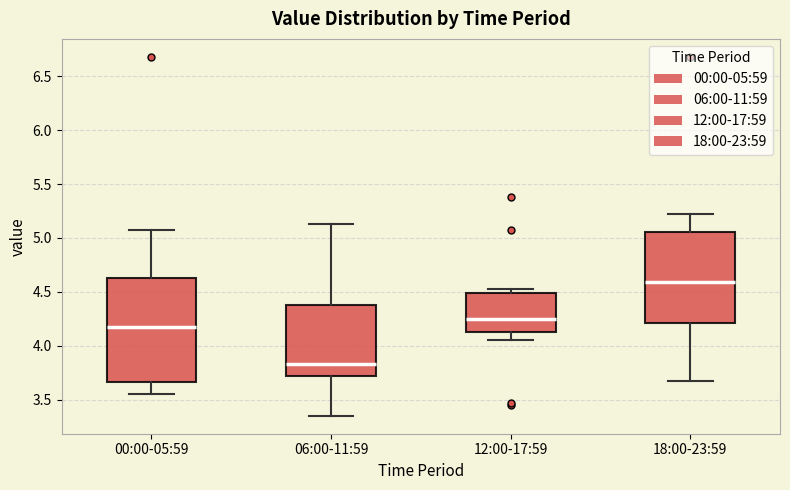

Reading left to right, transcribe this box plot: for each box, give where its median line is, the range the box spans, and where its two whiskers end, as read against the y-axis. The values are not printed on the chart, so give them approximately, as read against the axis.

00:00-05:59: median 4.20, box 3.65 to 4.65, whiskers 3.55 to 5.05
06:00-11:59: median 3.85, box 3.70 to 4.40, whiskers 3.35 to 5.15
12:00-17:59: median 4.25, box 4.15 to 4.50, whiskers 4.05 to 4.55
18:00-23:59: median 4.60, box 4.20 to 5.05, whiskers 3.65 to 5.20